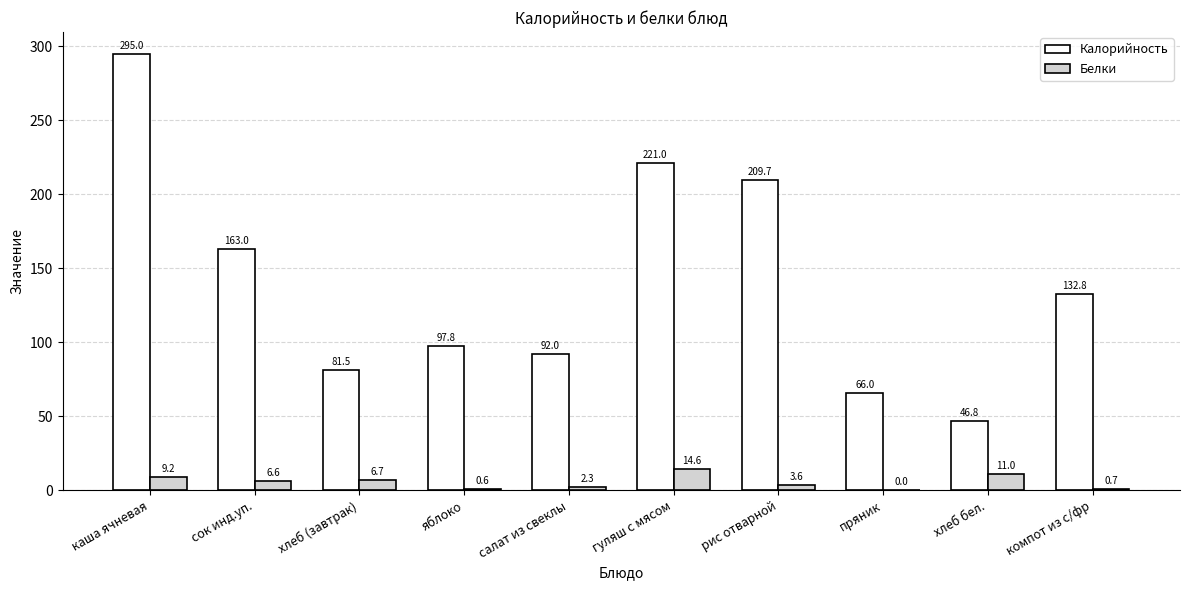

Which label corresponds to the largest value in the chart?

каша ячневая